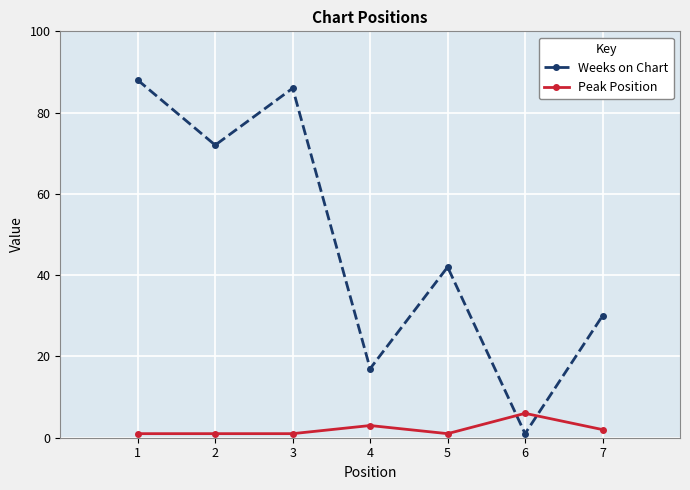

Which series has the largest range (max minus min)?

Weeks on Chart